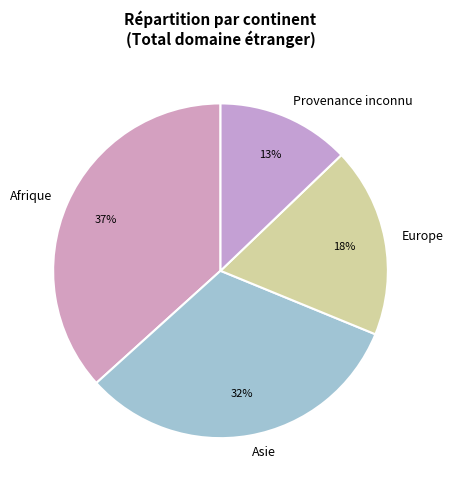

Which slice is the largest?

Afrique